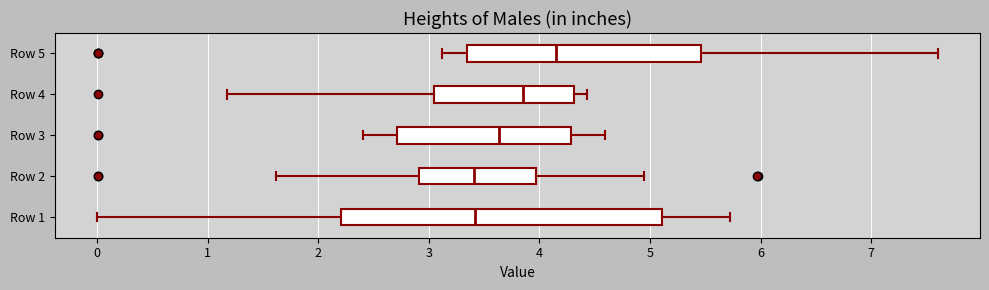

Reading bottom to top, transcribe this box plot: for each box, give where its median line is, the range the box spans, and where its two whiskers end, as read against the x-axis. The values are not printed on the chart, so give them approximately, as read against the axis.

Row 1: median 3.4, box 2.2 to 5.1, whiskers 0.0 to 5.7
Row 2: median 3.4, box 2.9 to 4.0, whiskers 1.6 to 4.9
Row 3: median 3.6, box 2.7 to 4.3, whiskers 2.4 to 4.6
Row 4: median 3.9, box 3.0 to 4.3, whiskers 1.2 to 4.4
Row 5: median 4.1, box 3.3 to 5.5, whiskers 3.1 to 7.6